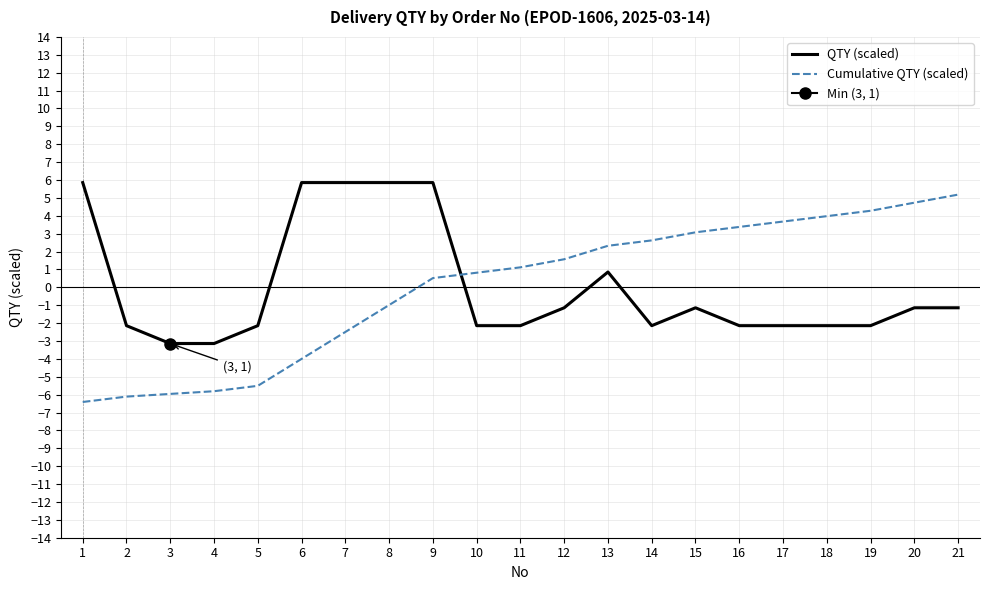

At which label is Cumulative QTY (scaled) closest to 0?

9